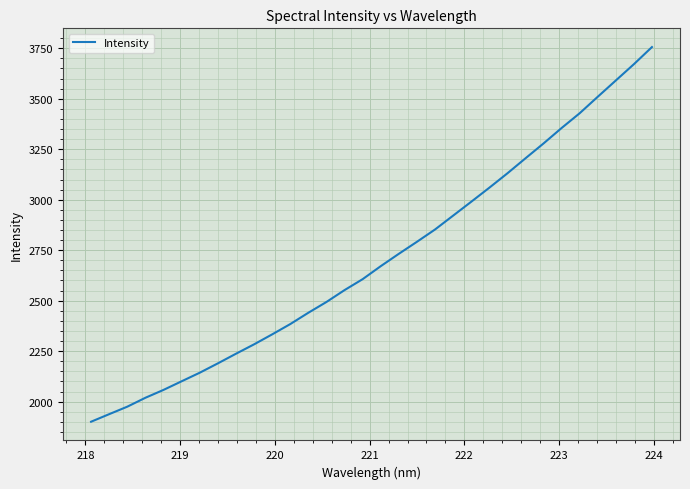

How many distinct data groups are displayed?

1